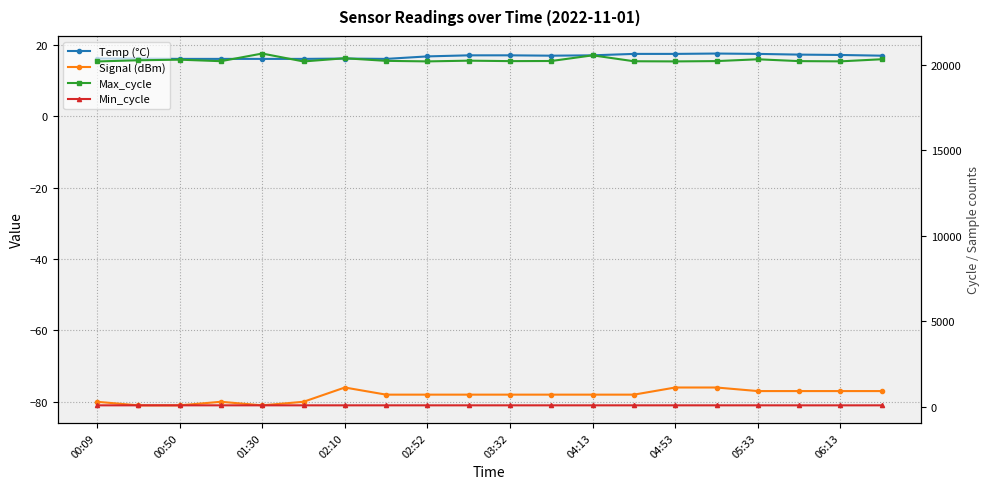

True or false: Temp (°C) has more than 1 interior local peaks.

True